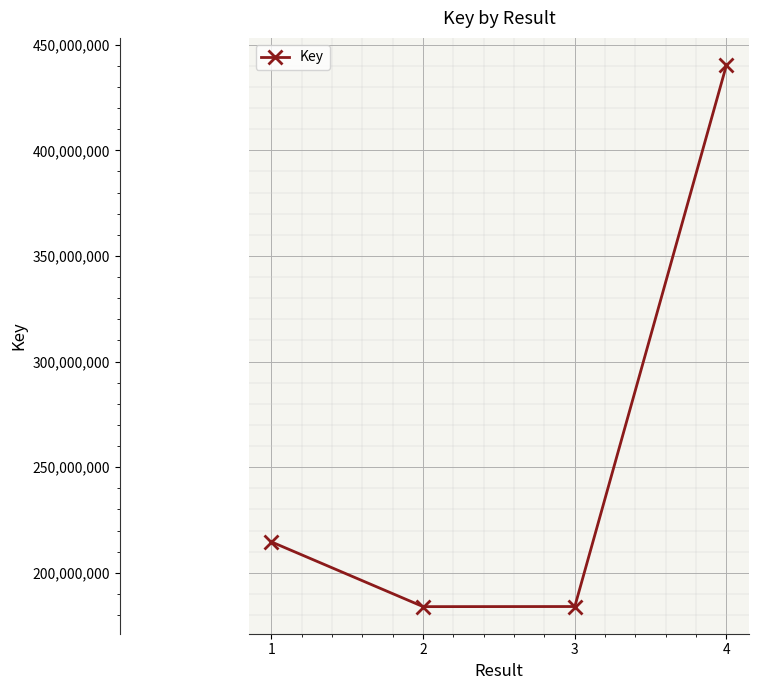

What is the ratio of the value at 4 to the value at 1?

2.1